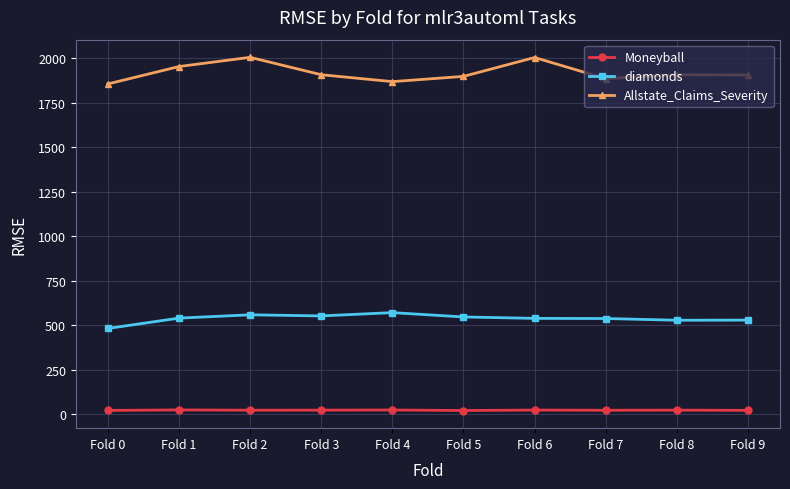

True or false: diamonds and Moneyball intersect in this chart.

False